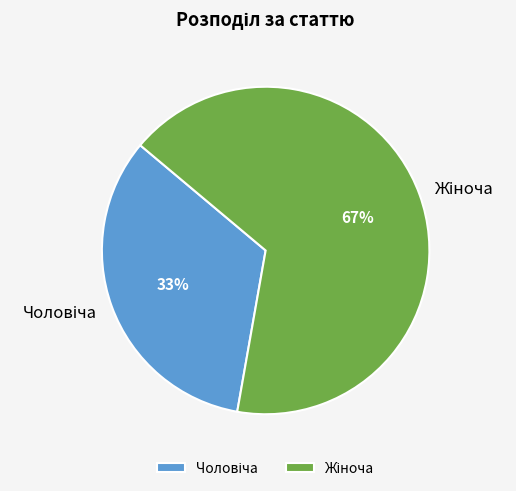

Does any single category account for the majority?

Yes